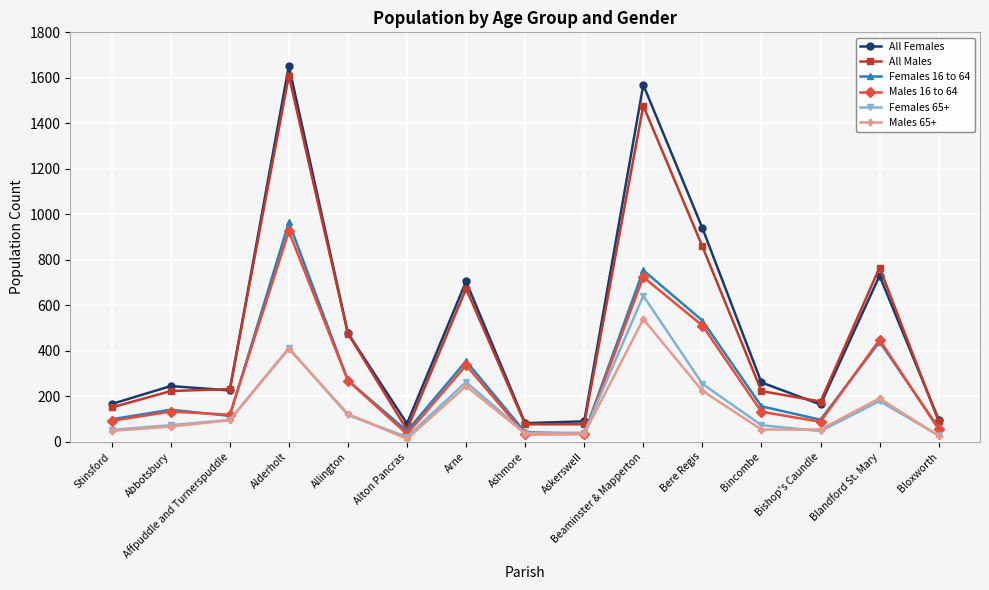

Is it true that All Females equals 1225 at Arne?

False